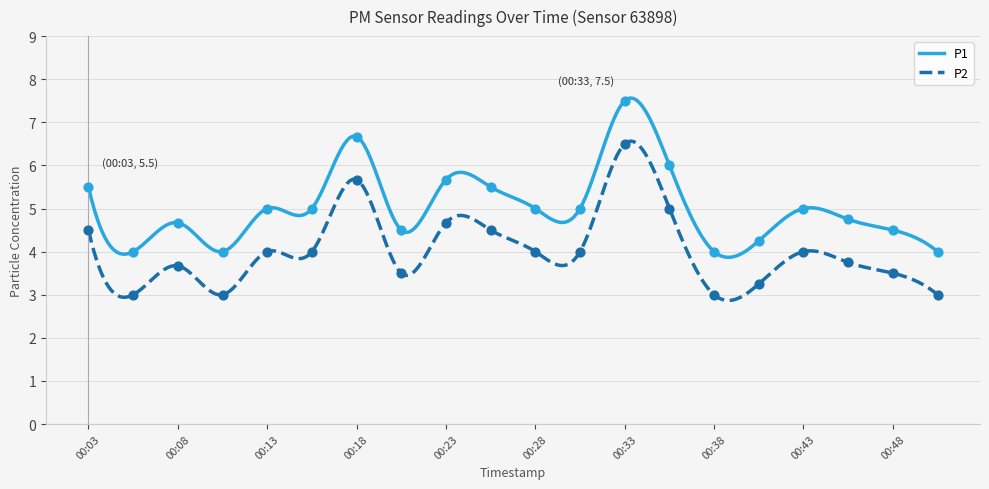

Which series has the largest total across all categories?

P1